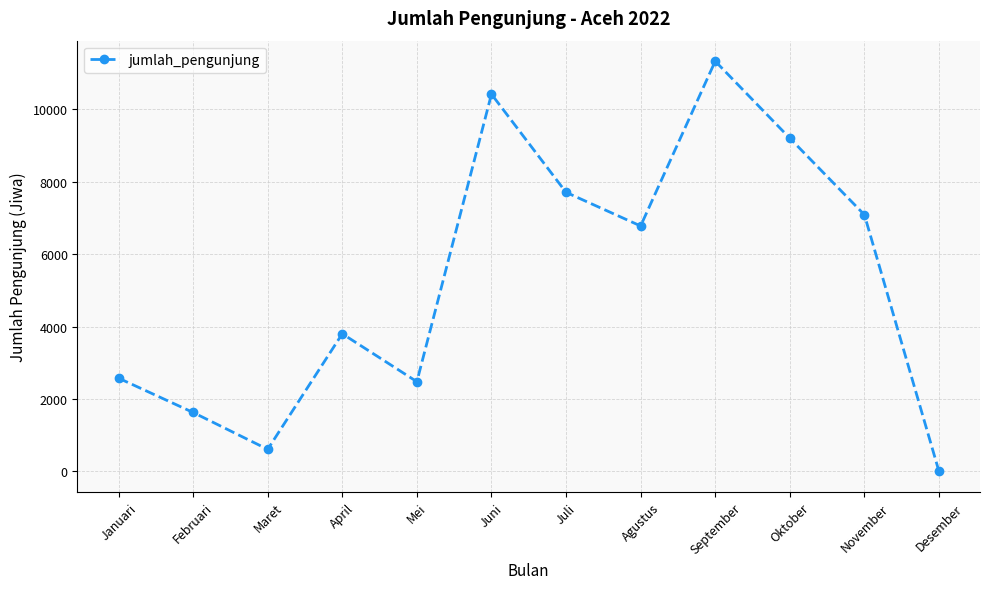

Where is the data nearest to the value 5664?

Agustus